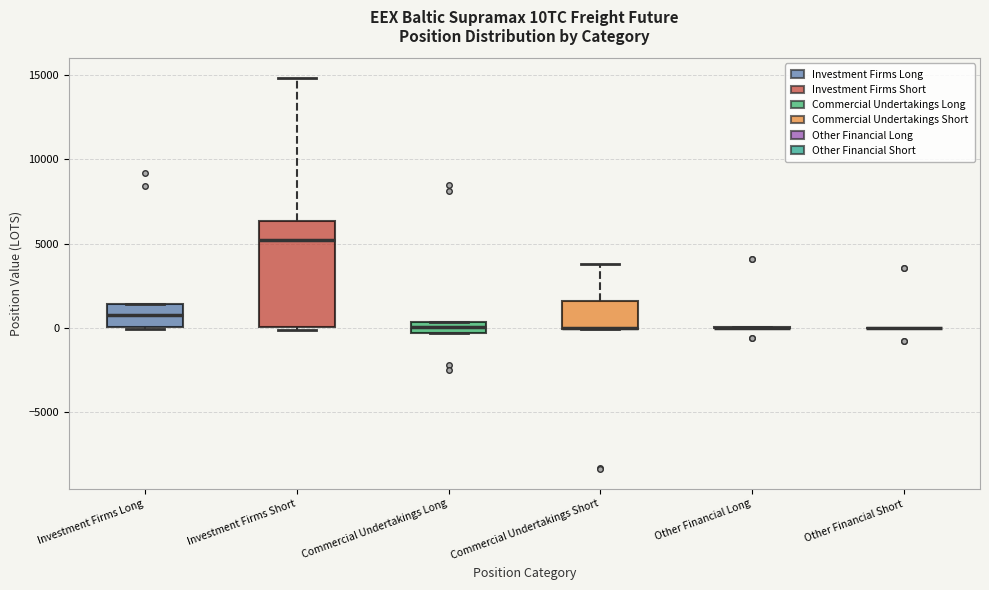

Which box is the tallest, from its lower edge to its upper edge?

Investment Firms Short